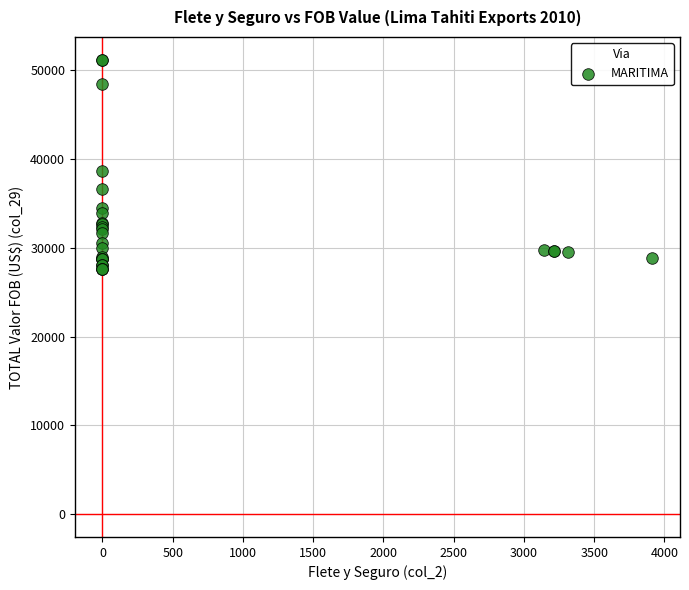

What Y value in the scatter plot is closest to 39432?

38656.8